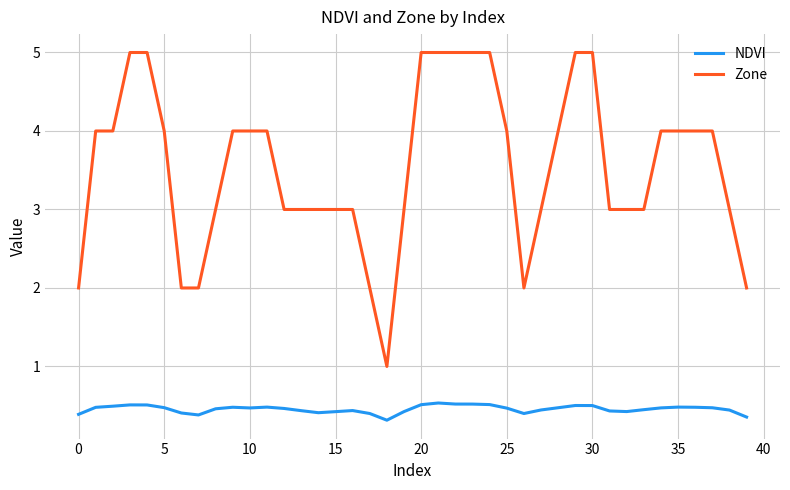

Which series has the largest range (max minus min)?

Zone